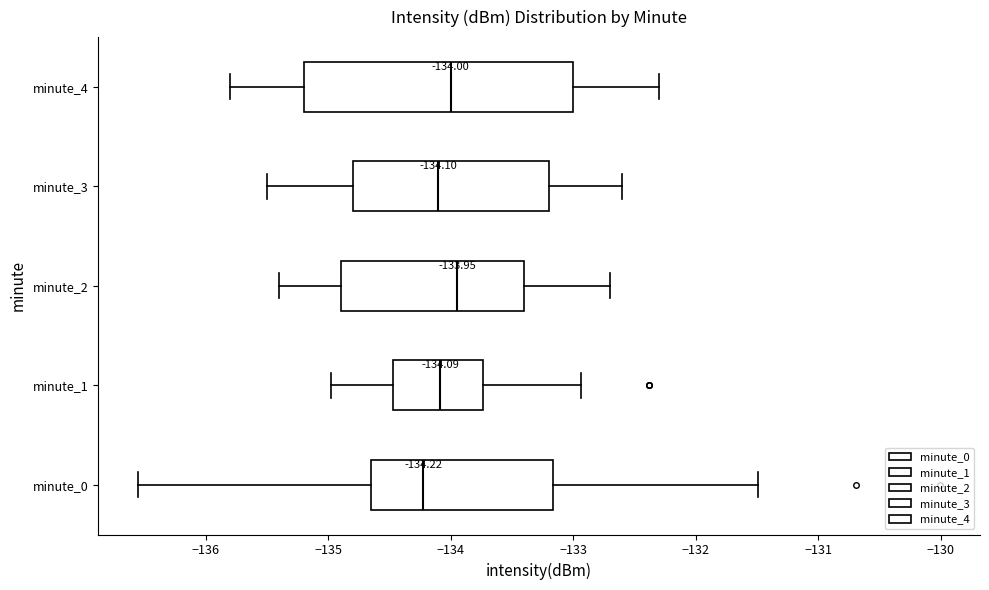

Which box is the widest, from its left edge to its right edge?

minute_4